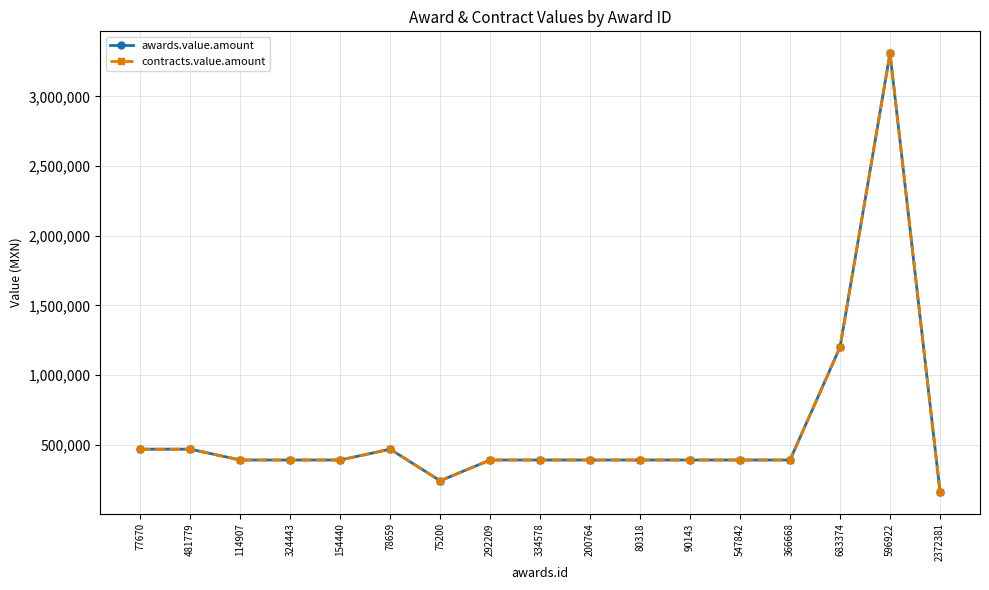

Where is the first local maximum for awards.value.amount?

78659